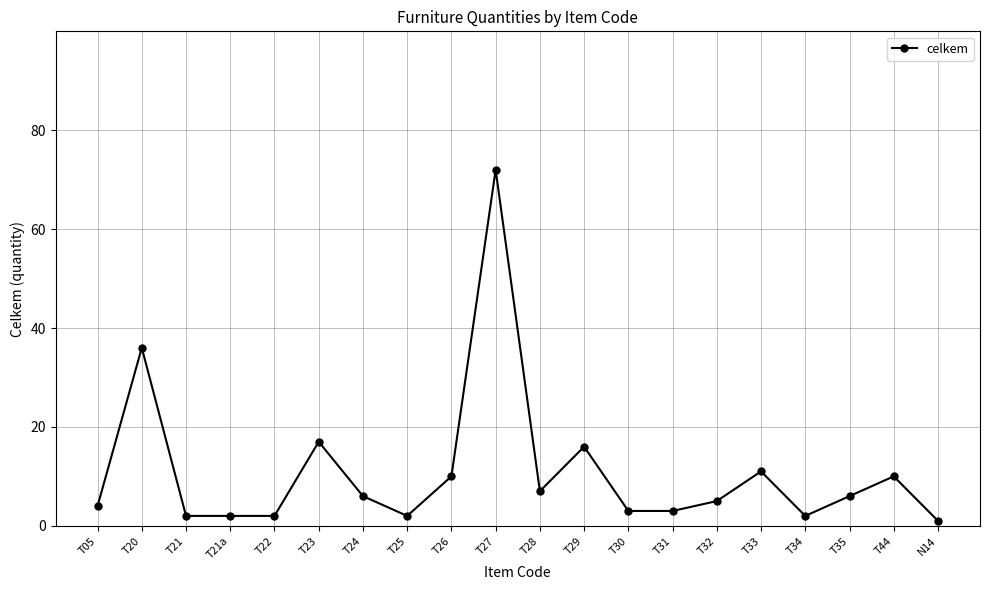

What is the sum of all values?

217